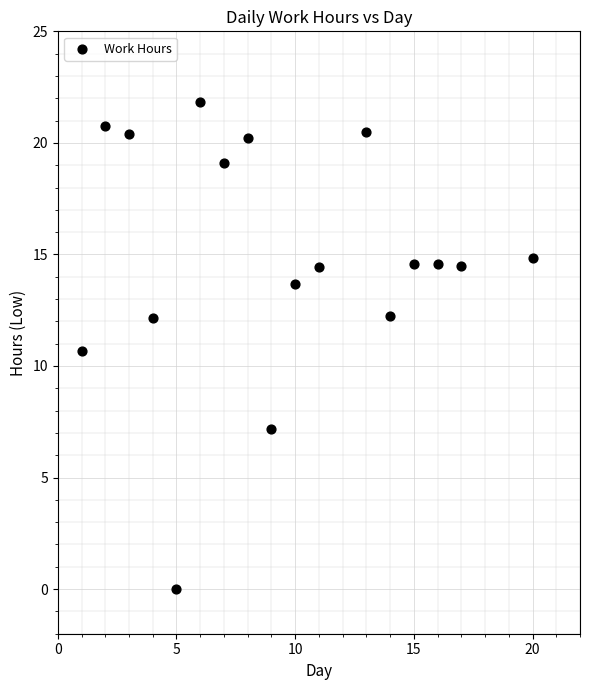

What is the range of X values (max minus min)?

19.0